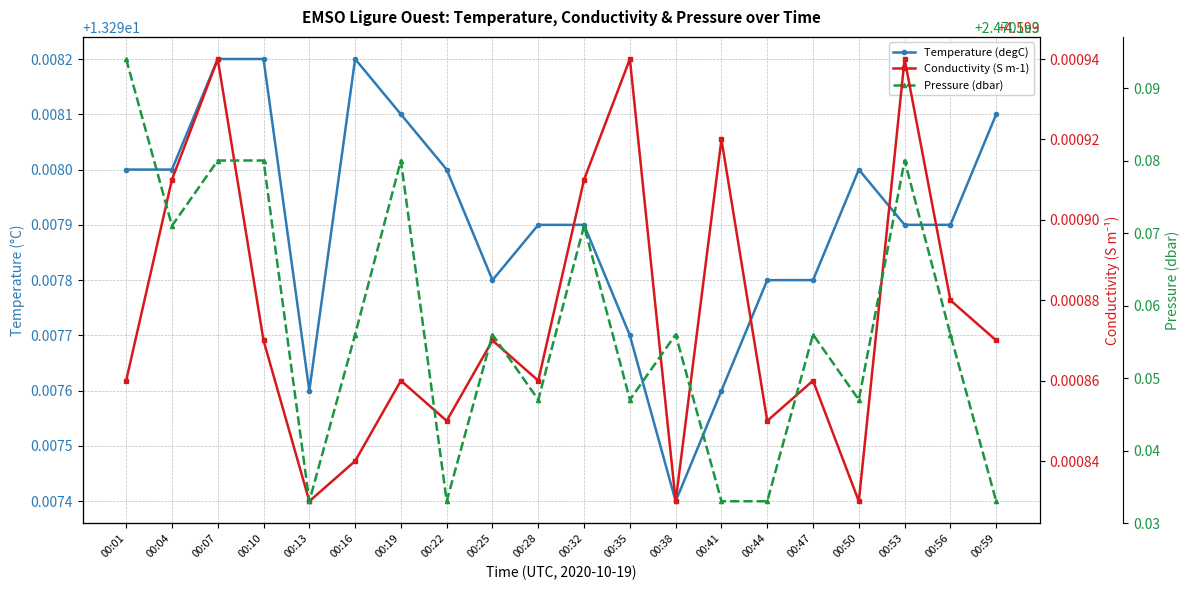

How many categories are shown in the chart?

20